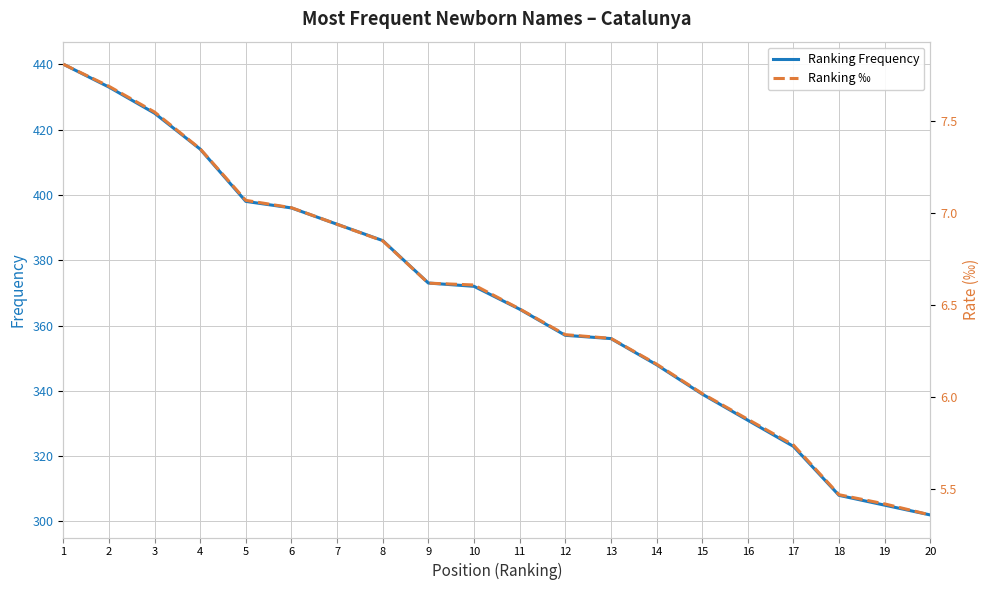

Is it true that Ranking ‰ equals 13.5 at 1?

False